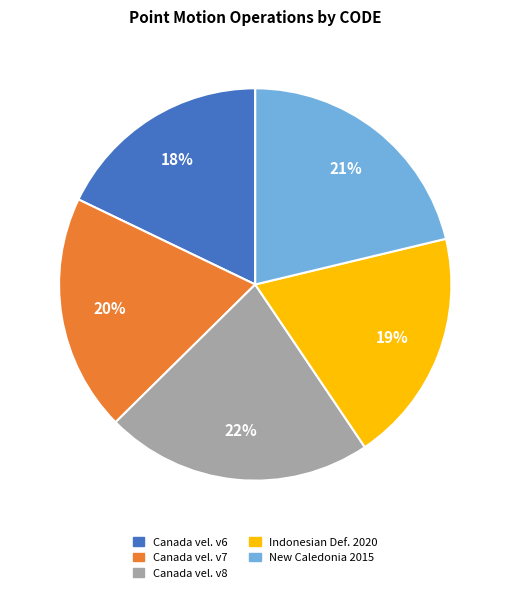

Is there a majority slice in this chart?

No